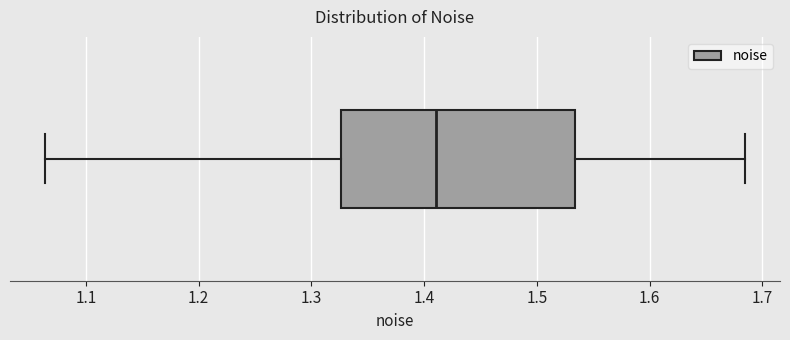

Where does the left whisker of the box end on the x-axis? The values are not printed on the chart, so give them approximately, as read against the axis.

1.06